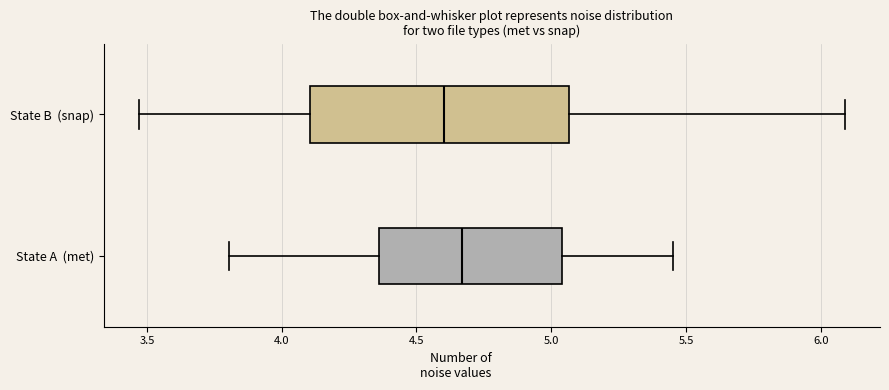

Reading bottom to top, read every box against the x-axis: the position of its median line, the range the box covers, and the ends of its whiskers. The values are not printed on the chart, so give them approximately, as read against the axis.

State A (met): median 4.65, box 4.35 to 5.05, whiskers 3.80 to 5.45
State B (snap): median 4.60, box 4.10 to 5.05, whiskers 3.45 to 6.10